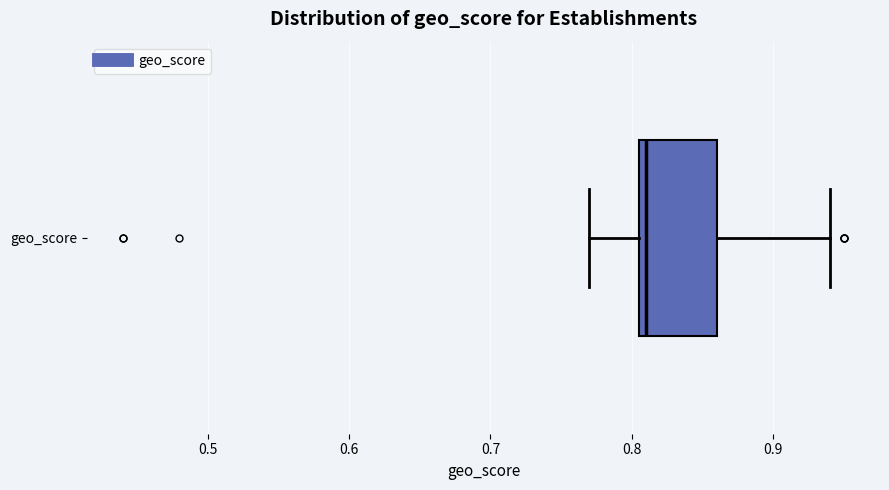

Read this box plot against the x-axis: the position of the median line, the range covered by the box, and the ends of both whiskers. The values are not printed on the chart, so give them approximately, as read against the axis.

median 0.81 (just right of the box's left edge), box 0.81 to 0.86, whiskers 0.77 to 0.94